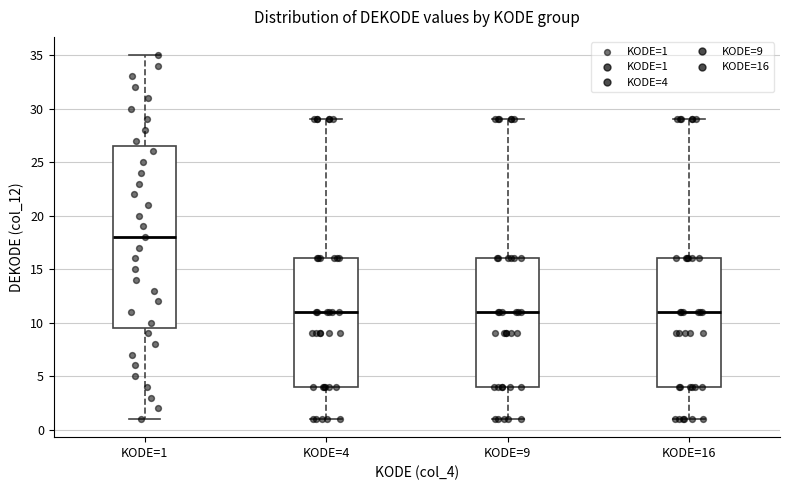

Reading left to right, transcribe this box plot: for each box, give where its median line is, the range the box spans, and where its two whiskers end, as read against the y-axis. The values are not printed on the chart, so give them approximately, as read against the axis.

KODE=1: median 18.0, box 9.5 to 26.5, whiskers 1.0 to 35.0
KODE=4: median 11.0, box 4.0 to 16.0, whiskers 1.0 to 29.0
KODE=9: median 11.0, box 4.0 to 16.0, whiskers 1.0 to 29.0
KODE=16: median 11.0, box 4.0 to 16.0, whiskers 1.0 to 29.0